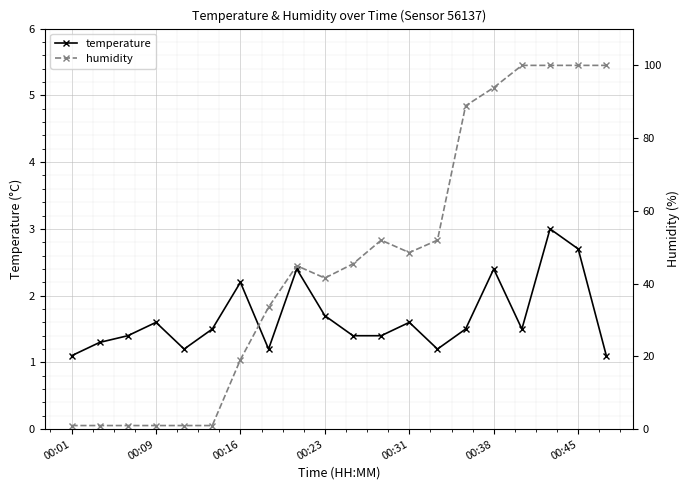

What is the sum of all temperature values?

33.4